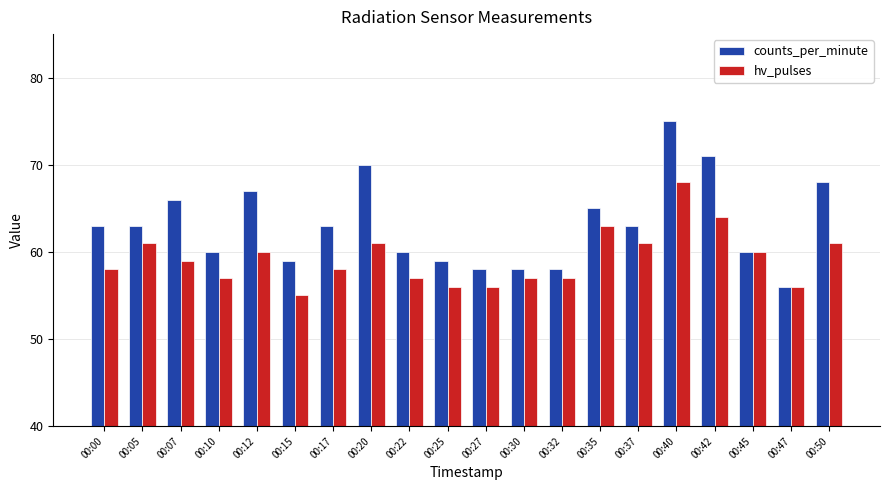

Reading left to right, what are all the values shown in this chart?

counts_per_minute: 63	63	66	60	67	59	63	70	60	59	58	58	58	65	63	75	71	60	56	68
hv_pulses: 58	61	59	57	60	55	58	61	57	56	56	57	57	63	61	68	64	60	56	61